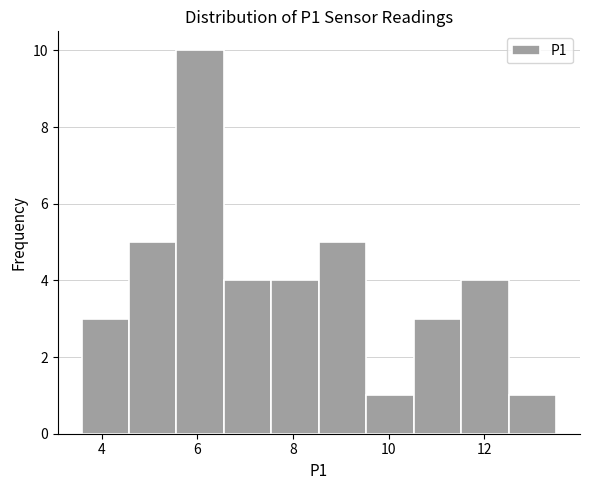

What is the height of the bar covering 3.6 to 4.6 on the x-axis? Neither the bar edges nor the heights are printed on the chart, so give them approximately, as read against the axes.

3